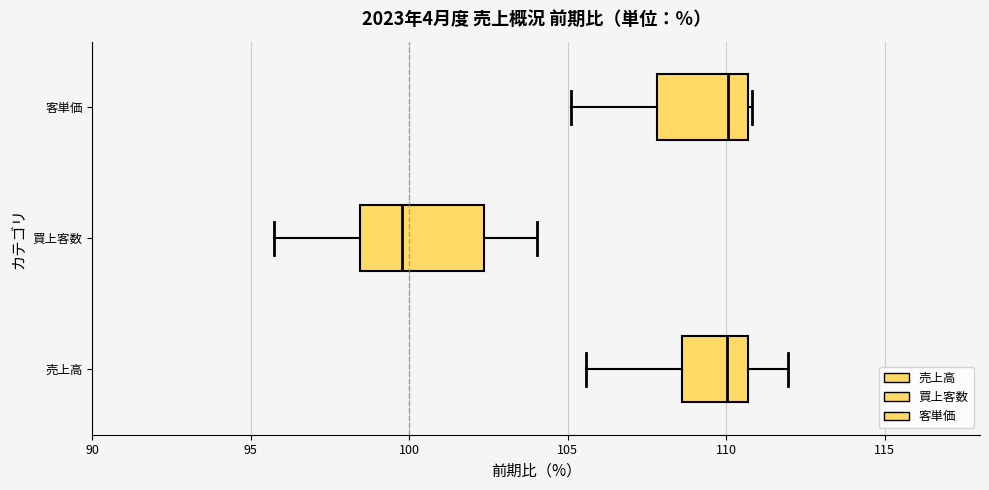

Reading bottom to top, transcribe this box plot: for each box, give where its median line is, the range the box spans, and where its two whiskers end, as read against the x-axis. The values are not printed on the chart, so give them approximately, as read against the axis.

売上高: median 110.0, box 108.5 to 110.5, whiskers 105.5 to 112.0
買上客数: median 100.0, box 98.5 to 102.5, whiskers 95.5 to 104.0
客単価: median 110.0, box 108.0 to 110.5, whiskers 105.0 to 111.0